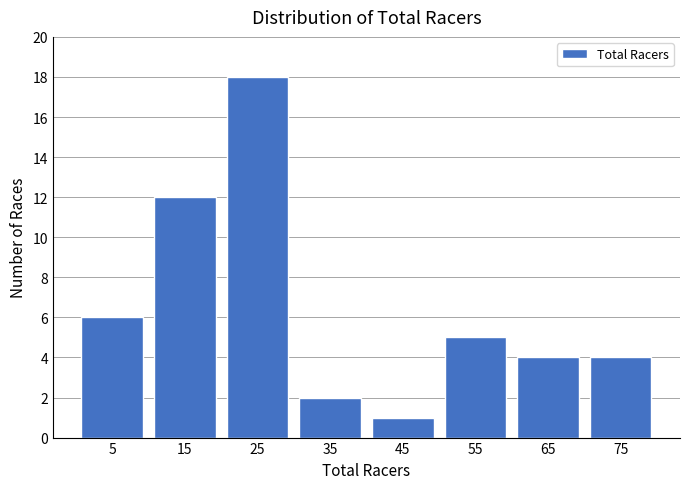

Reading left to right, list every bar in this chart as the range it spans on the x-axis followed by its height. The values are not printed on the chart, so give them approximately, as read against the axis.

0 to 10: 6
10 to 20: 12
20 to 30: 18
30 to 40: 2
40 to 50: 1
50 to 60: 5
60 to 70: 4
70 to 80: 4